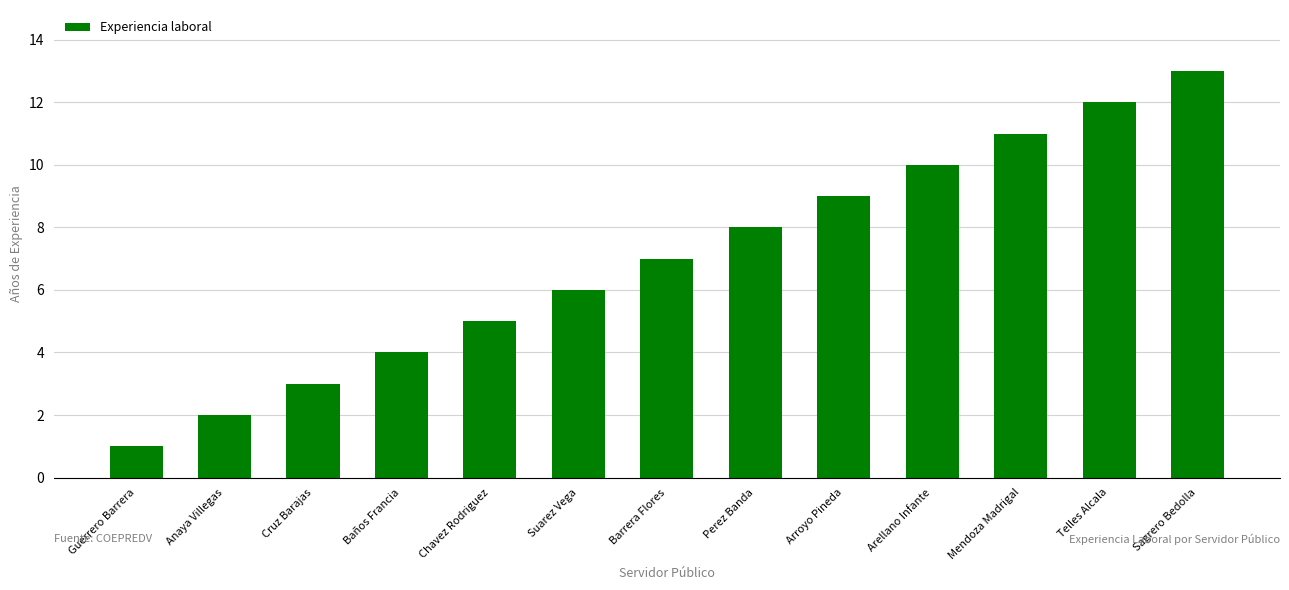

Which category has the lowest value across all series?

Guerrero Barrera